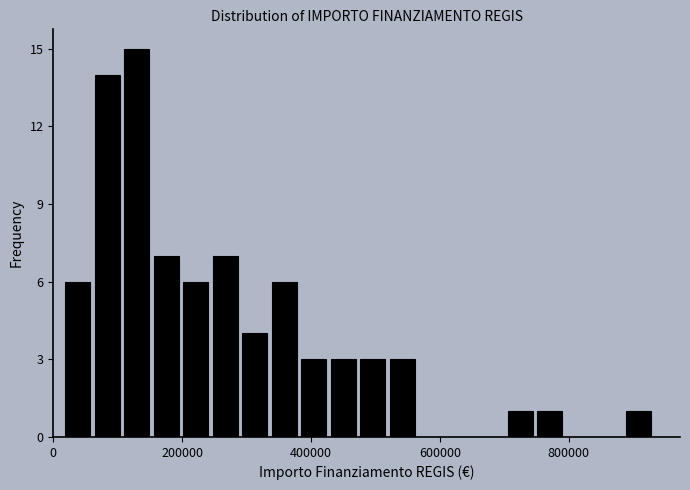

Read against the x-axis, roughly where is the centre of the tallest bar?

120000